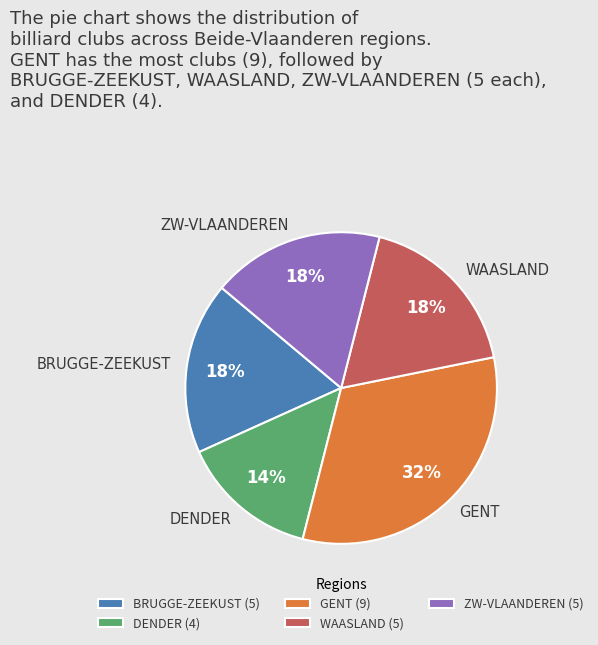

Which slice is the smallest?

DENDER